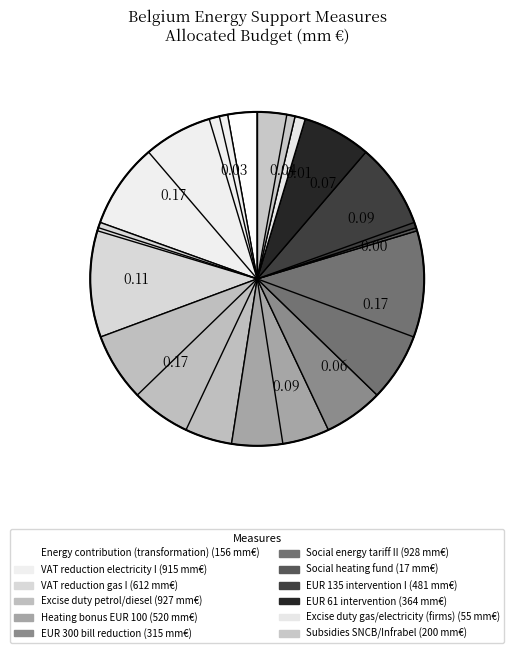

How many segments does this pie chart have?

12